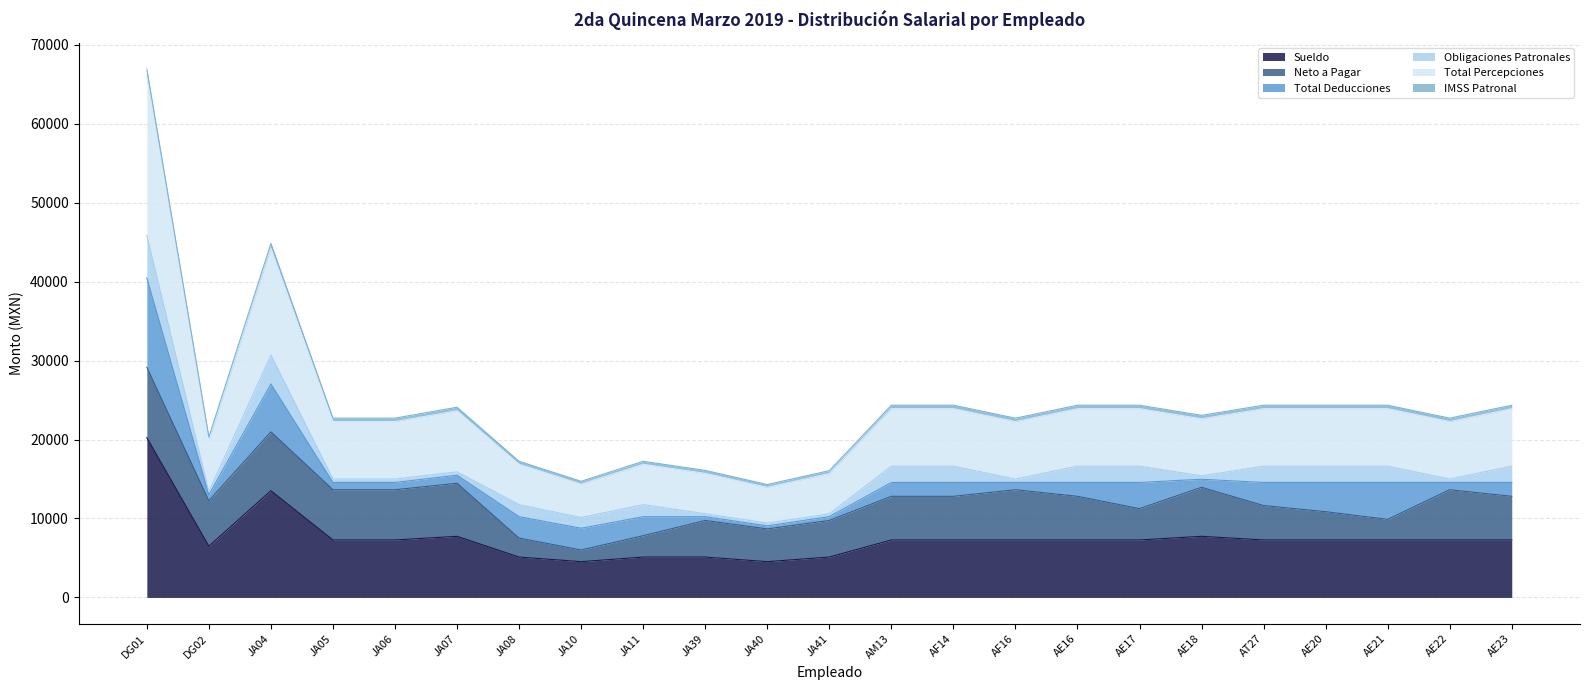

What is the lowest value of the Sueldo series?

4532.5